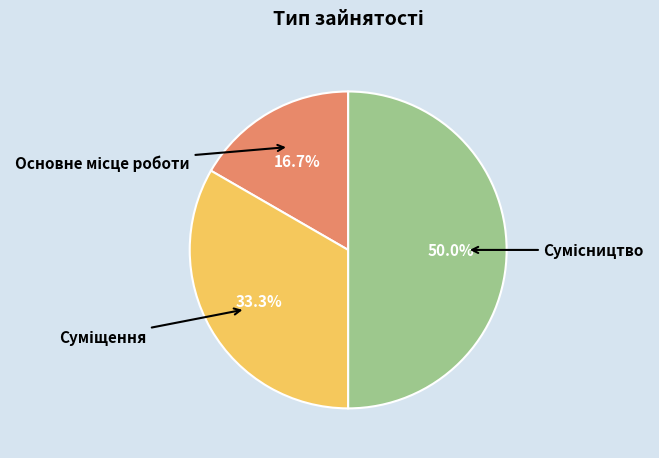

What percentage is the Сумісництво slice, to the nearest percent?

50%